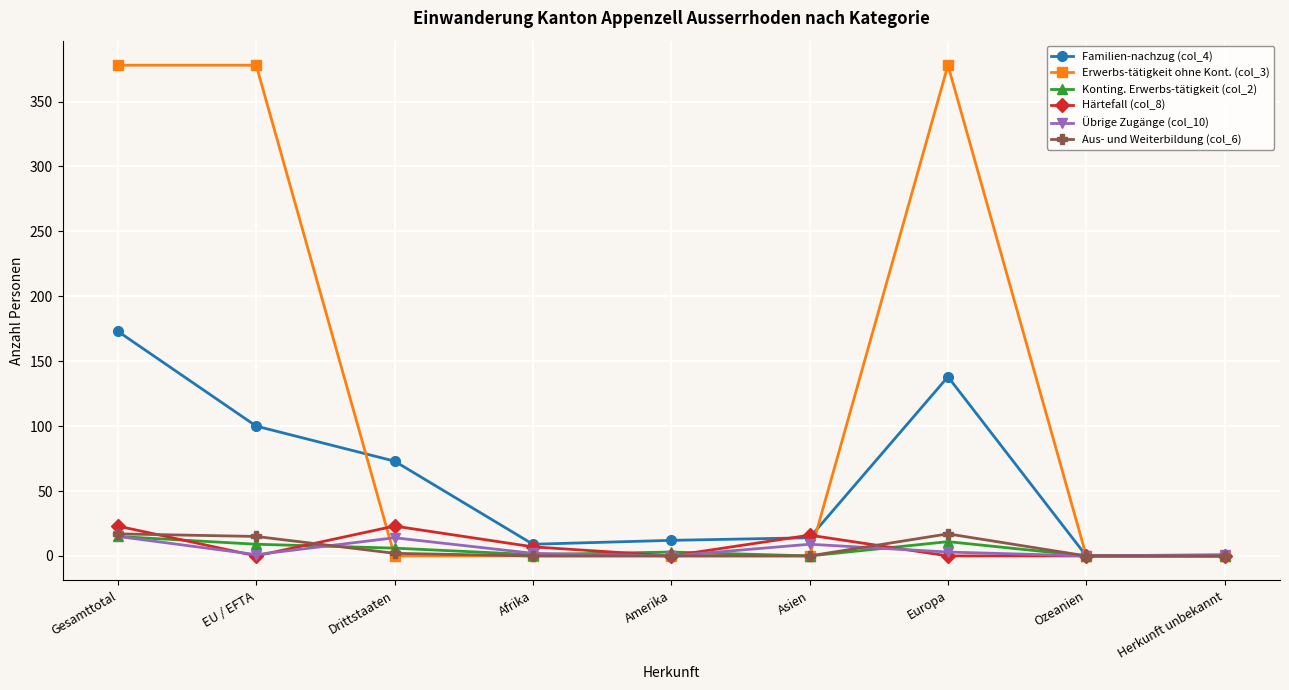

What is the spread (max minus min) of values at Asien?

16